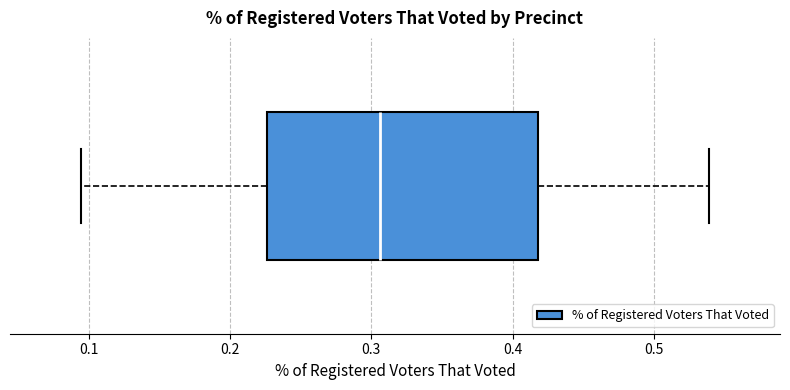

Where does the right whisker of the box end on the x-axis? The values are not printed on the chart, so give them approximately, as read against the axis.

0.54